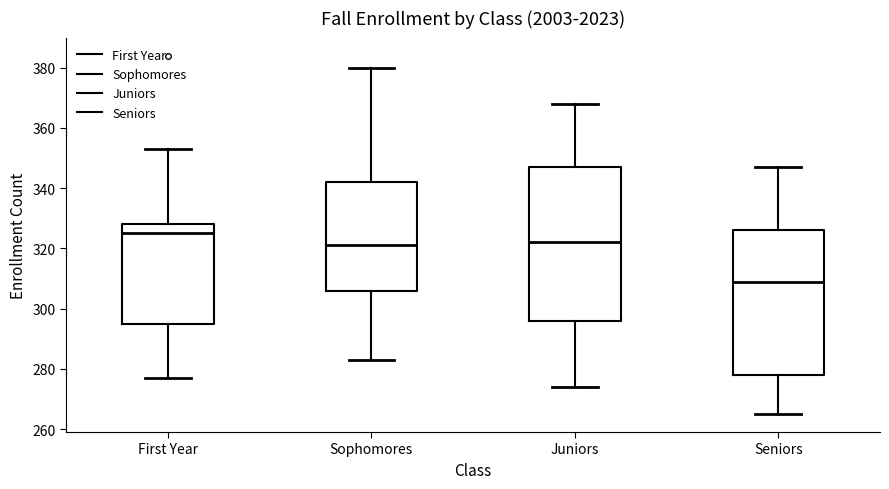

Where is the upper edge of the box for First Year on the y-axis? The values are not printed on the chart, so give them approximately, as read against the axis.

328